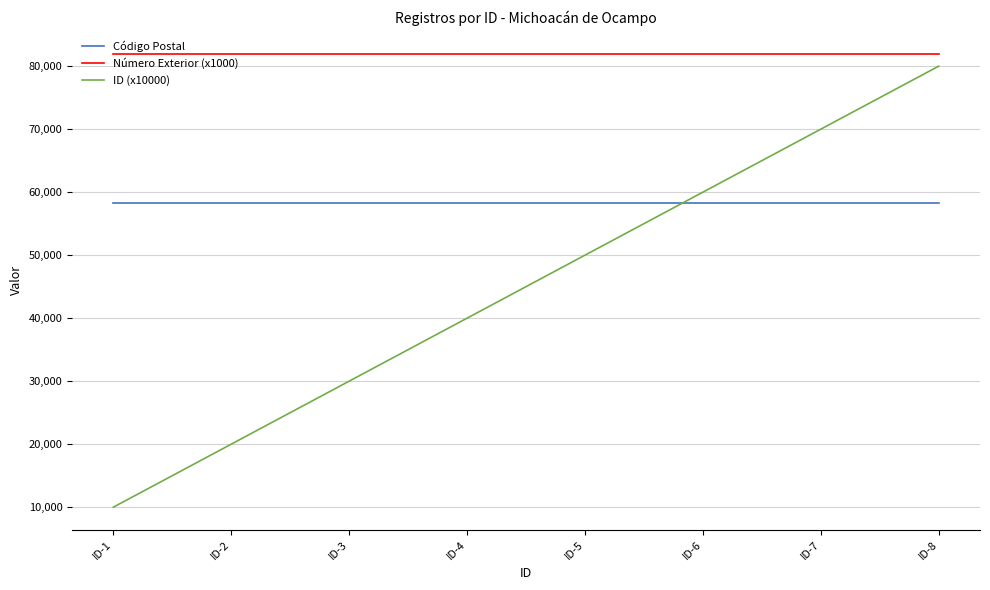

What is the lowest value of the Código Postal series?

58290